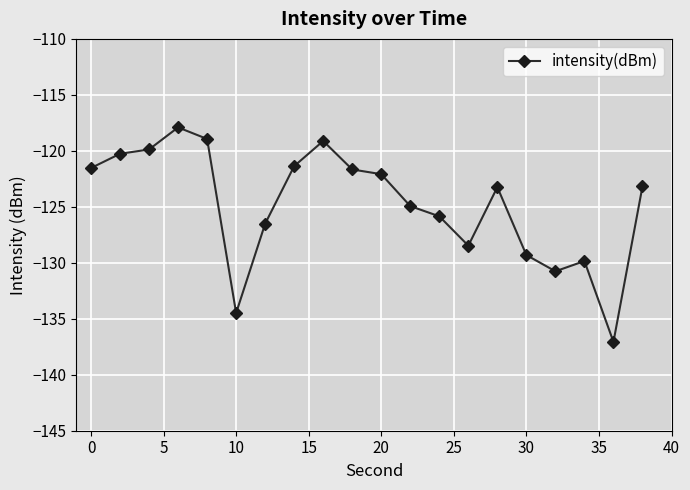

What is the difference between the maximum and minimum values?

19.2